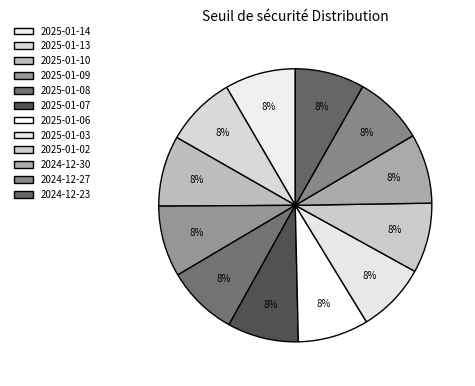

Is 2024-12-23 the majority of the pie?

No